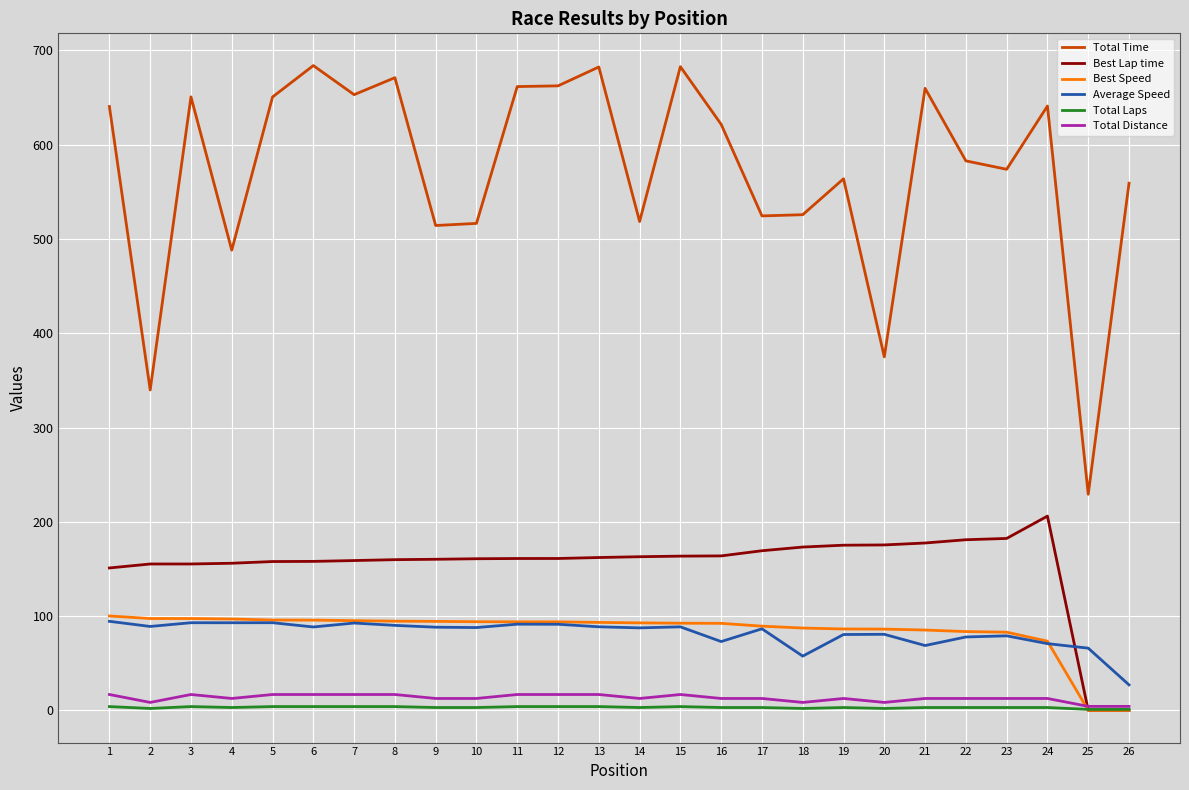

At how many categories does at least one series exceed 666?

4